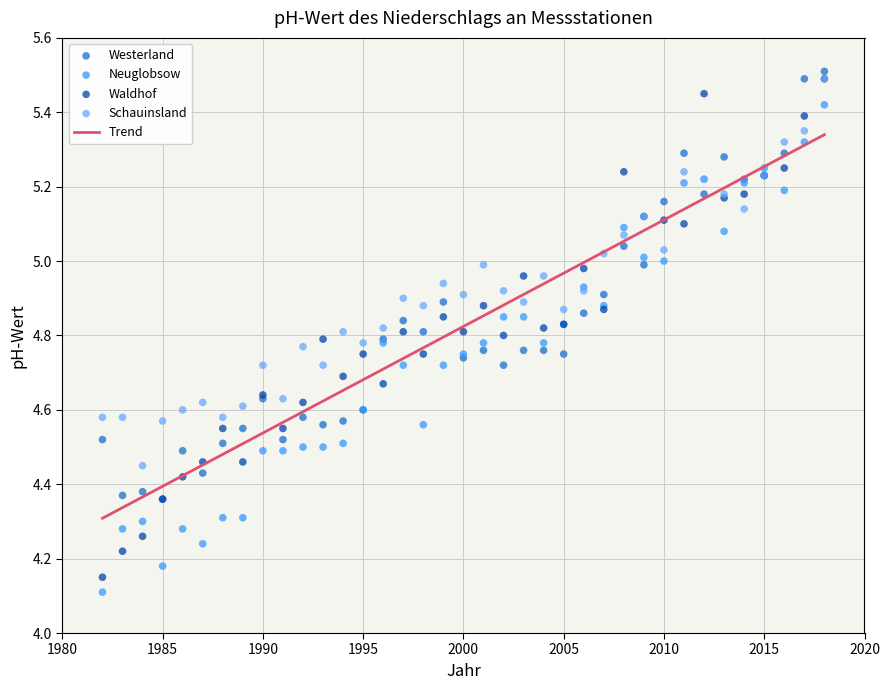

Which series has the largest Y range (max minus min)?

Waldhof